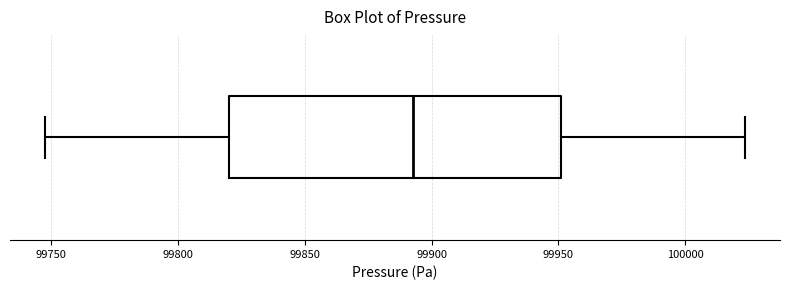

Transcribe this box plot: give where the median line is, the range the box spans, and where the two whiskers end, as read against the x-axis. The values are not printed on the chart, so give them approximately, as read against the axis.

median 99895, box 99820 to 99950, whiskers 99750 to 100025